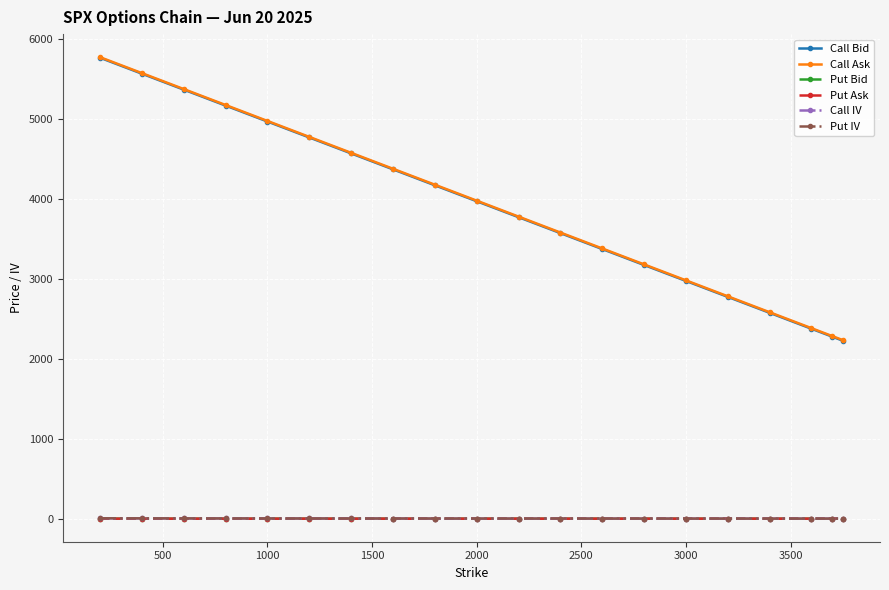

True or false: Call IV and Call Ask intersect in this chart.

False